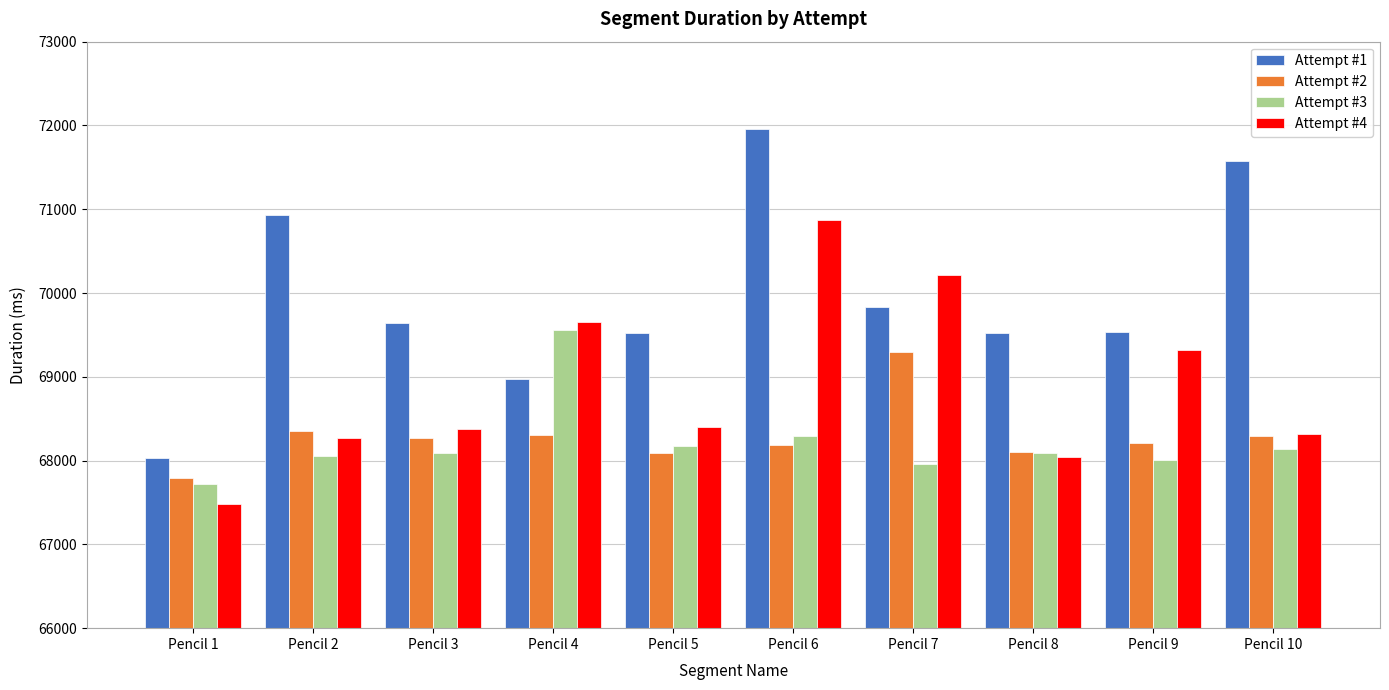

What is the spread (max minus min) of values at Pencil 2?

2878